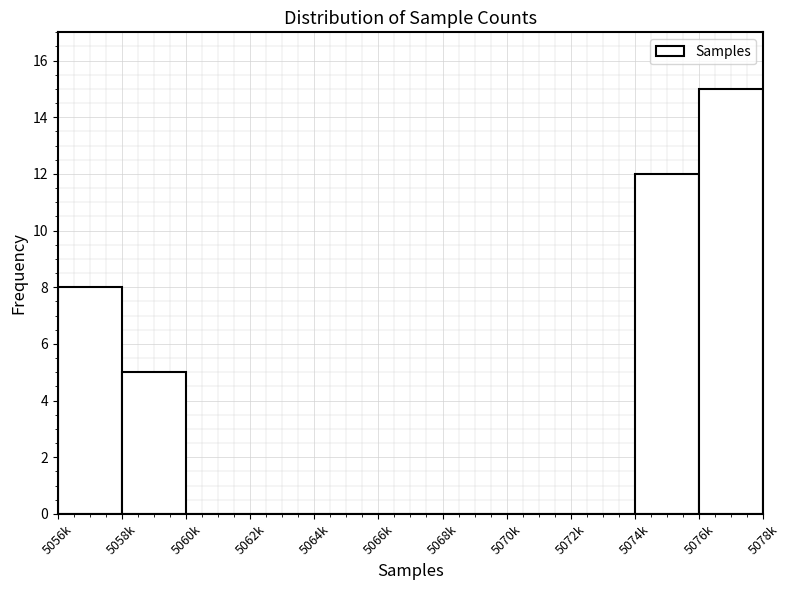

Reading left to right, what are all the values shown in this chart?

5056k=8	5058k=5	5060k=0	5062k=0	5064k=0	5066k=0	5068k=0	5070k=0	5072k=0	5074k=12	5076k=15